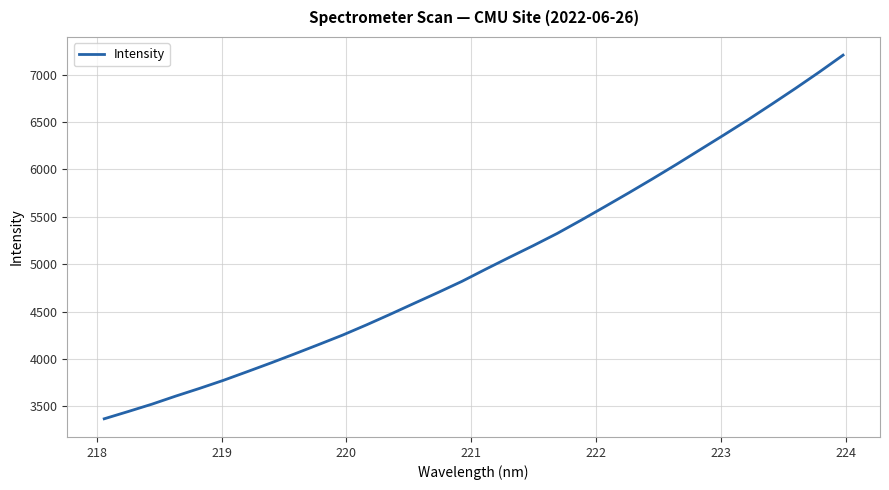

What is the greatest value displayed?

7205.3